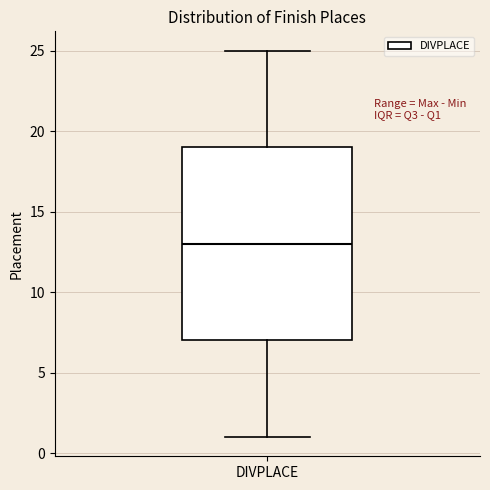

Transcribe this box plot: give where the median line is, the range the box spans, and where the two whiskers end, as read against the y-axis. The values are not printed on the chart, so give them approximately, as read against the axis.

median 13, box 7 to 19, whiskers 1 to 25